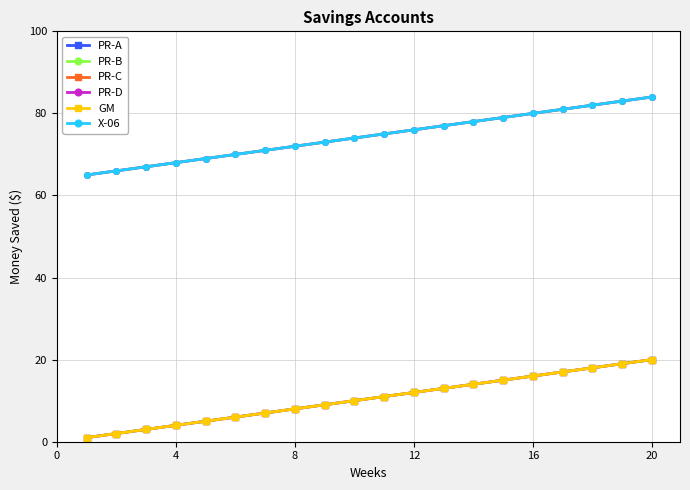

True or false: PR-A has more than 1 interior local peaks.

False